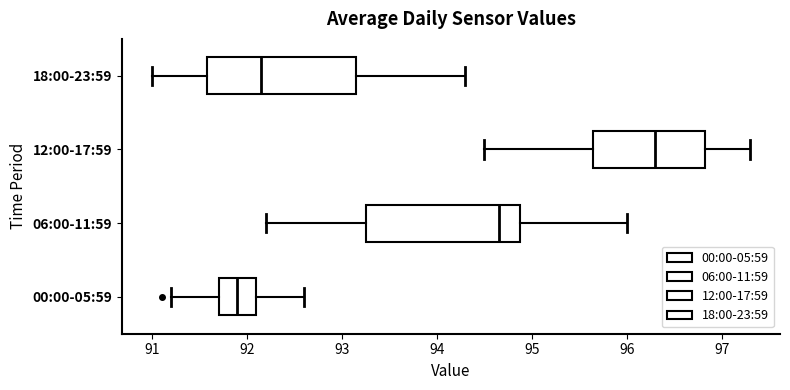

Reading bottom to top, read every box against the x-axis: the position of its median line, the range the box covers, and the ends of its whiskers. The values are not printed on the chart, so give them approximately, as read against the axis.

00:00-05:59: median 91.9, box 91.7 to 92.1, whiskers 91.2 to 92.6
06:00-11:59: median 94.7, box 93.3 to 94.9, whiskers 92.2 to 96.0
12:00-17:59: median 96.3, box 95.7 to 96.8, whiskers 94.5 to 97.3
18:00-23:59: median 92.2, box 91.6 to 93.2, whiskers 91.0 to 94.3